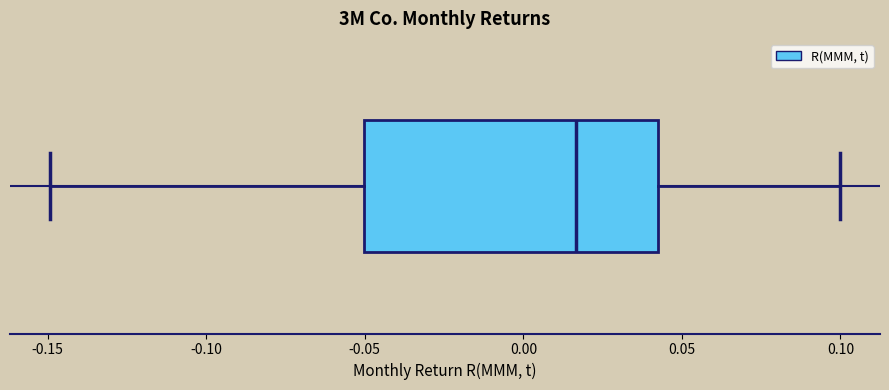

Transcribe this box plot: give where the median line is, the range the box spans, and where the two whiskers end, as read against the x-axis. The values are not printed on the chart, so give them approximately, as read against the axis.

median 0.015, box -0.050 to 0.045, whiskers -0.150 to 0.100